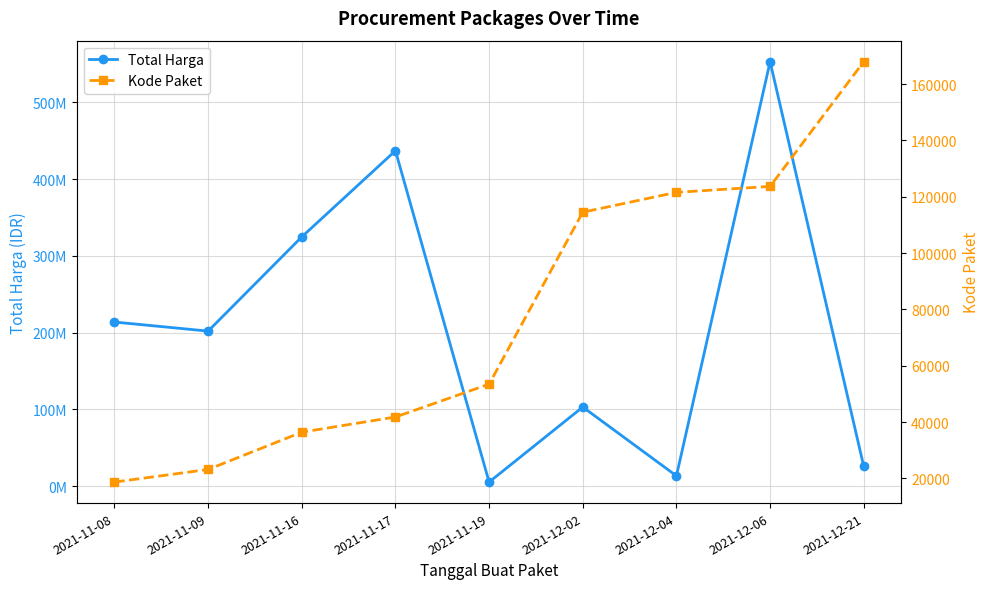

How many data points does each series have?

9